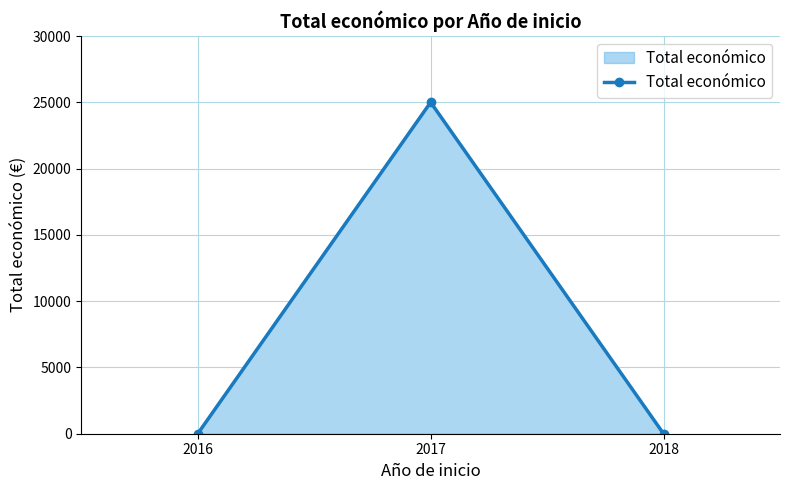

Between 2016 and 2017, which is larger?

2017